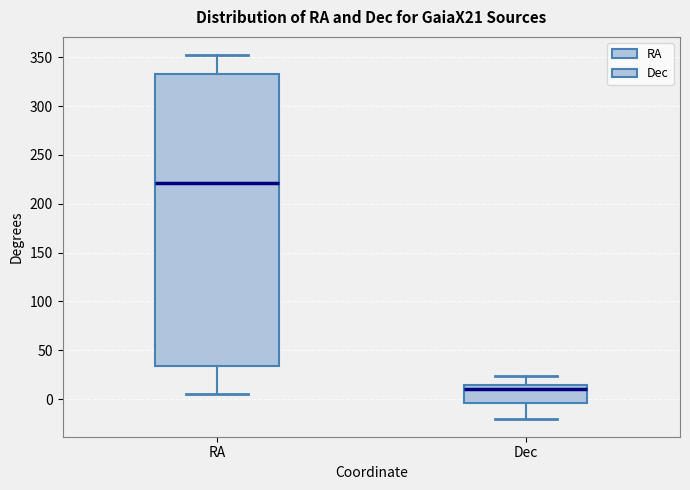

Reading left to right, read every box against the y-axis: the position of its median line, the range the box covers, and the ends of its whiskers. The values are not printed on the chart, so give them approximately, as read against the axis.

RA: median 220, box 35 to 335, whiskers 5 to 350
Dec: median 10, box -5 to 15, whiskers -20 to 25